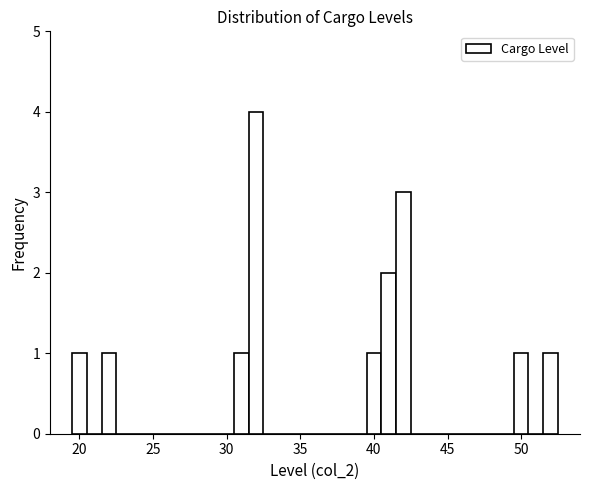

Read against the x-axis, roughly where is the centre of the tallest bar?

32.0